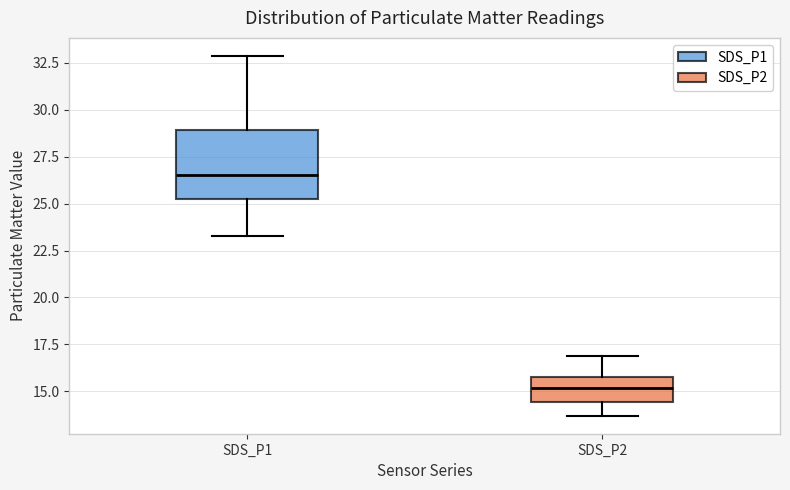

Where is the lower edge of the box for SDS_P1 on the y-axis? The values are not printed on the chart, so give them approximately, as read against the axis.

25.5